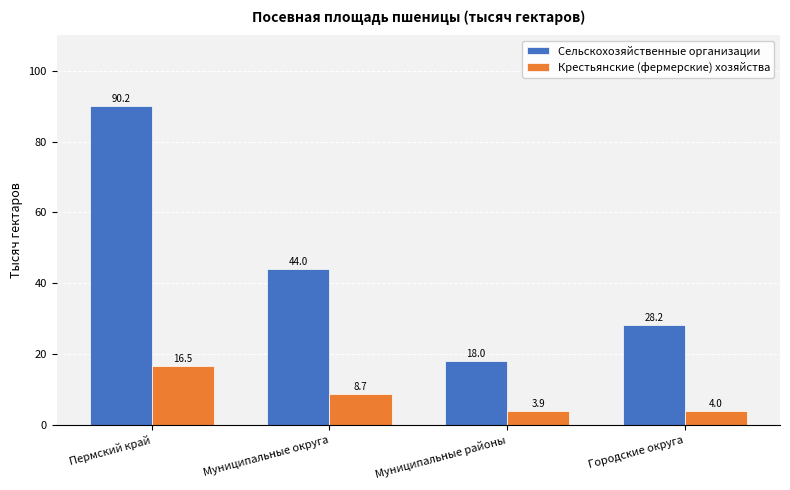

List the series in order of their overall mean, highest first.

Сельскохозяйственные организации, Крестьянские (фермерские) хозяйства